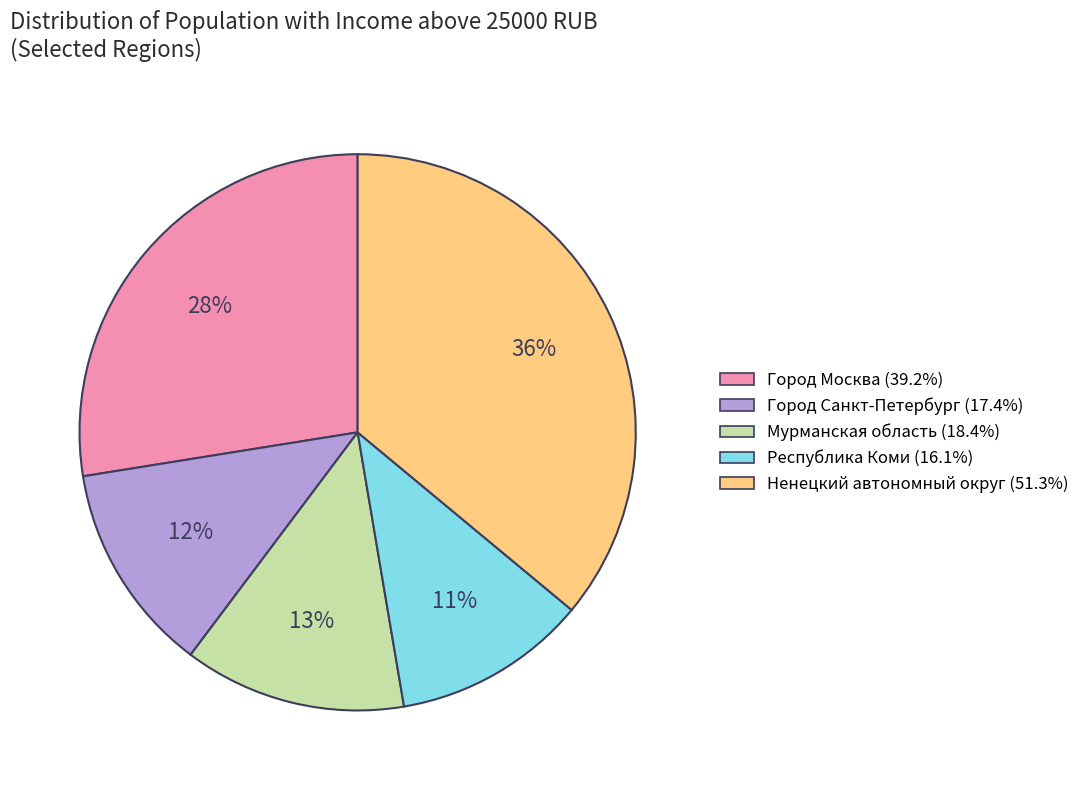

To the nearest percent, what is the difference between the Мурманская область and Город Москва slice percentages?

15%